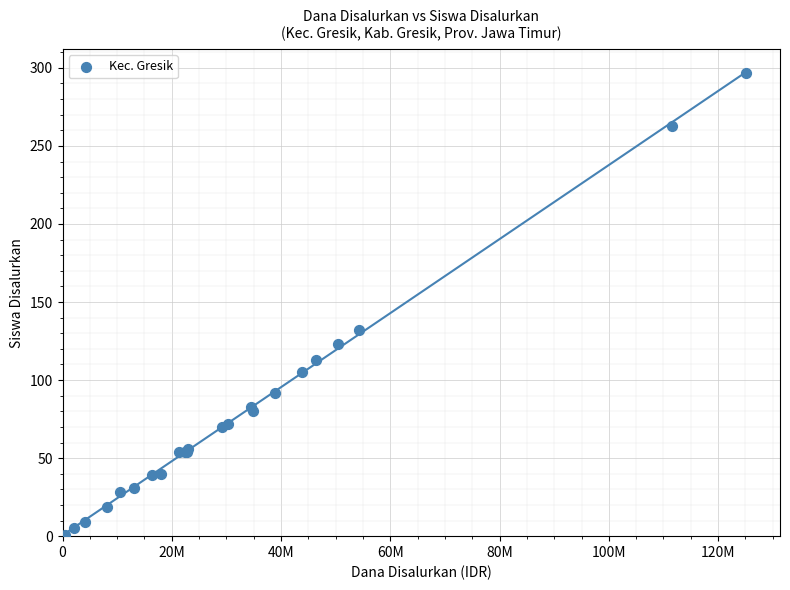

What Y value in the scatter plot is closest to 149?

132